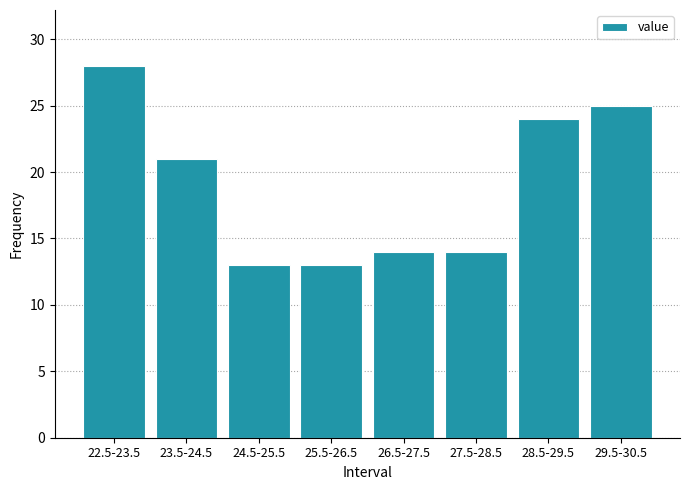

Reading left to right, what are all the values shown in this chart?

28	21	13	13	14	14	24	25